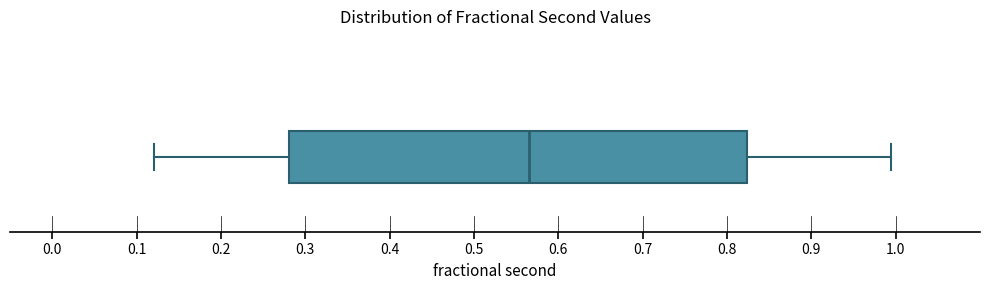

Transcribe this box plot: give where the median line is, the range the box spans, and where the two whiskers end, as read against the x-axis. The values are not printed on the chart, so give them approximately, as read against the axis.

median 0.57, box 0.28 to 0.82, whiskers 0.12 to 0.99